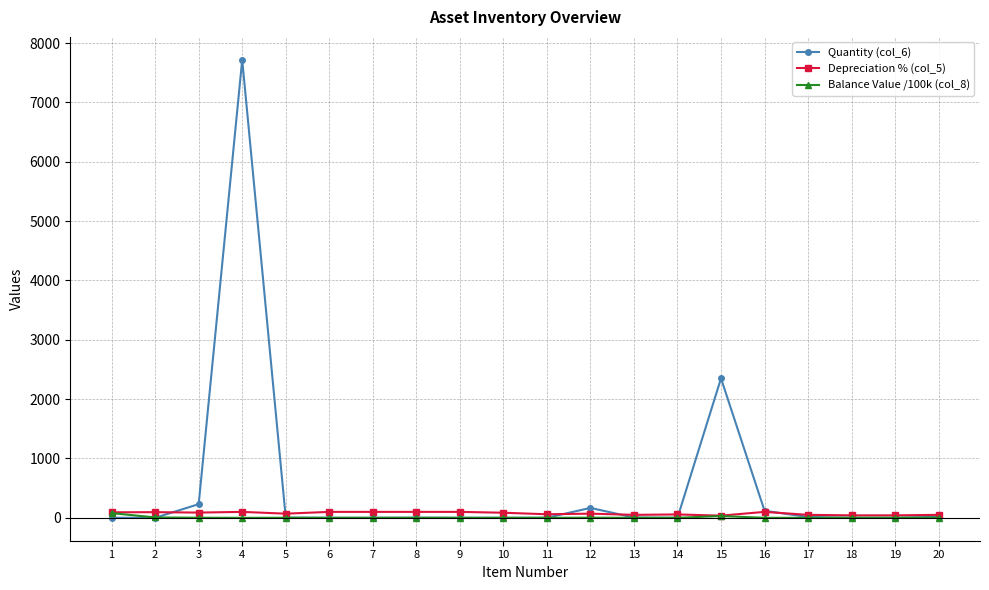

True or false: Quantity (col_6) has more than 0 points higher than both neighbors.

True